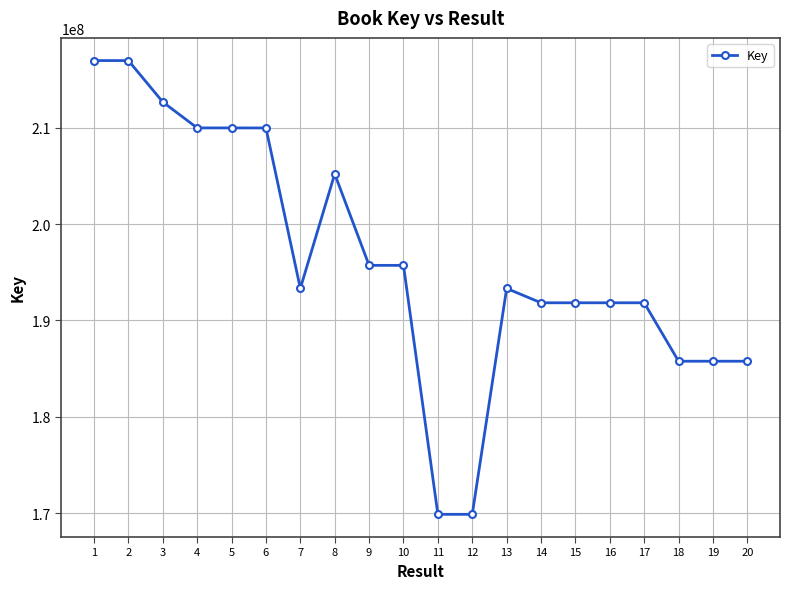

The chart shows a value of 191832412 at 14. True or false?

True